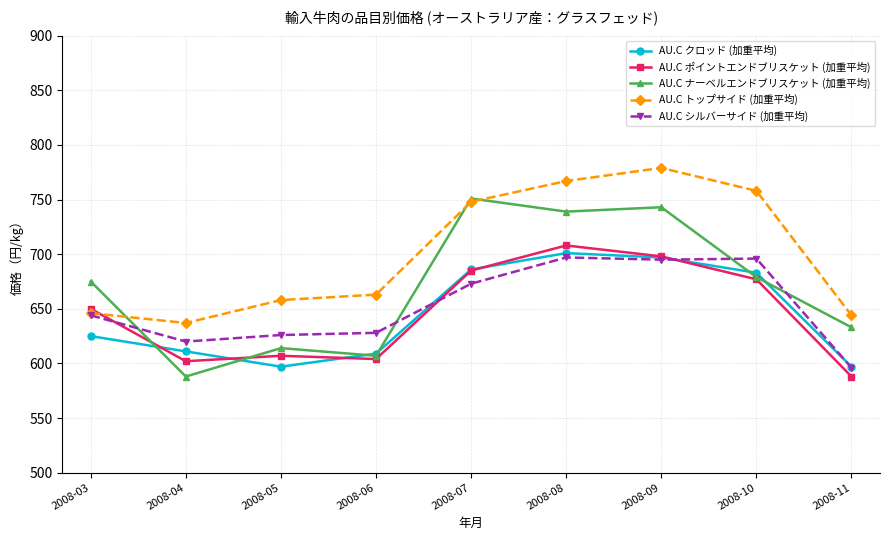

How many intersections are there between AU.C ポイントエンドブリスケット (加重平均) and AU.C トップサイド (加重平均)?

1